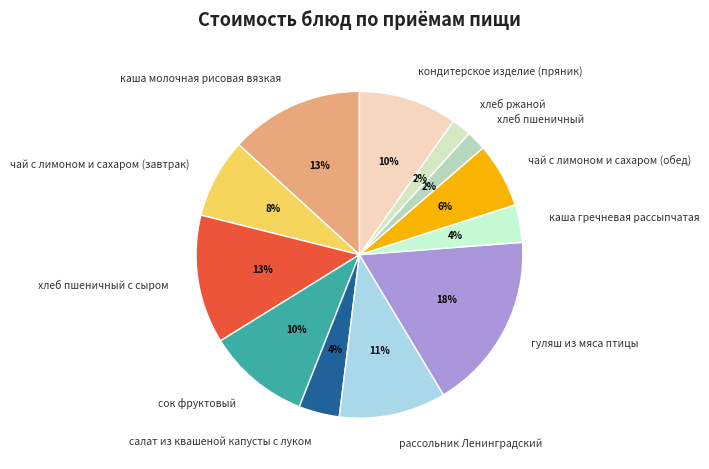

What is the largest slice in the pie chart?

гуляш из мяса птицы